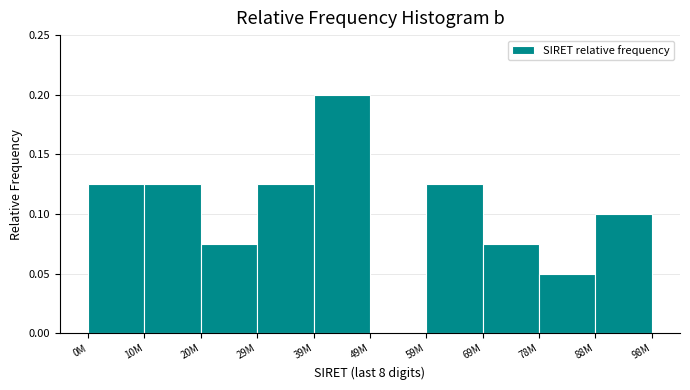

At which category does the chart reach its peak across all series?

39M